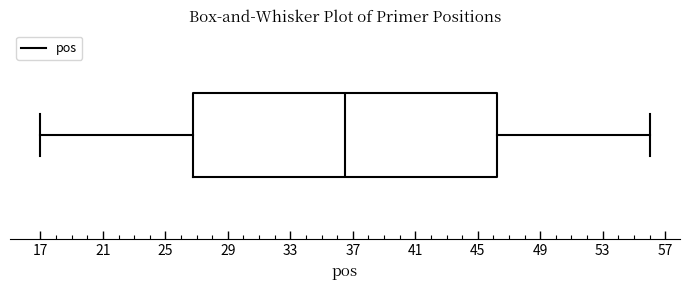

Transcribe this box plot: give where the median line is, the range the box spans, and where the two whiskers end, as read against the x-axis. The values are not printed on the chart, so give them approximately, as read against the axis.

median 36.5, box 27.0 to 46.5, whiskers 17.0 to 56.0